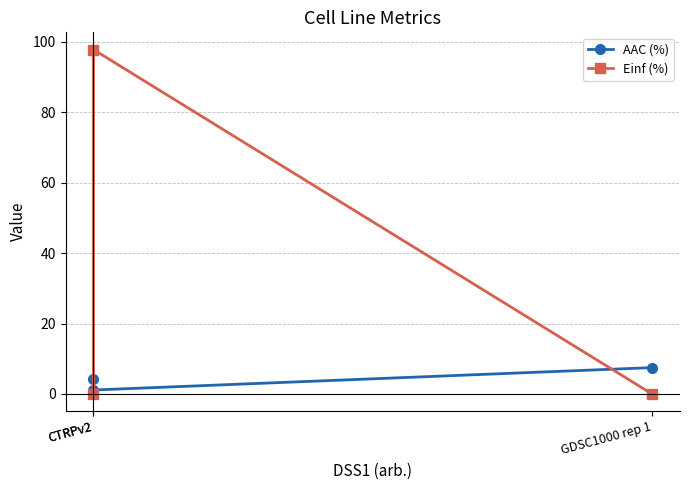

The value of AAC (%) at CTRPv2 is 4.2. True or false?

True